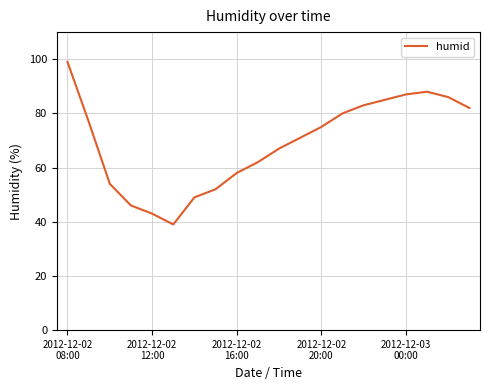

What is the greatest value displayed?

99